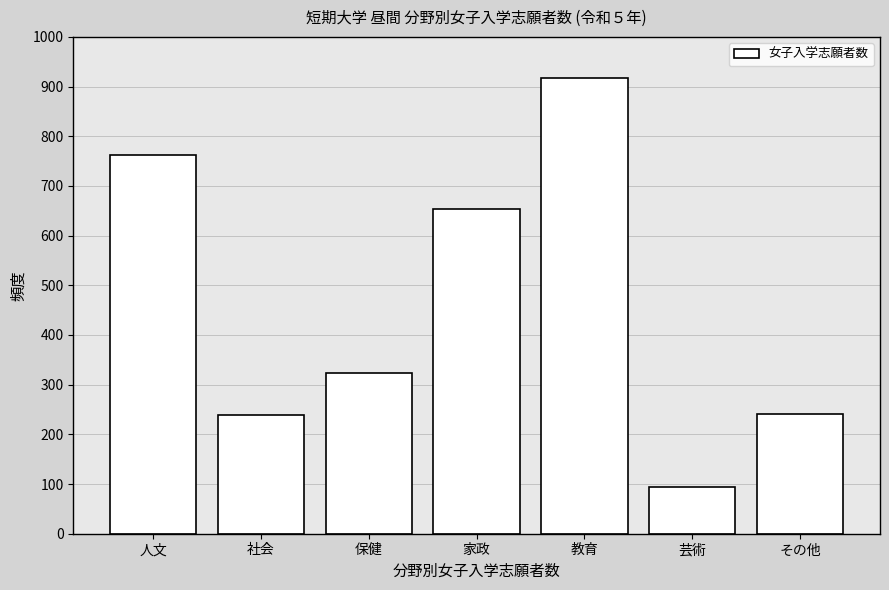

What is the label of the 3rd bar from the left?

保健